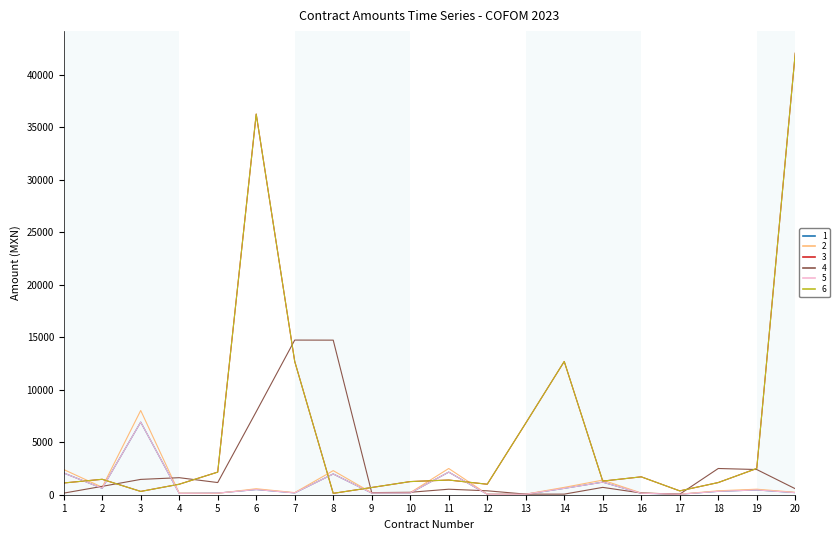

Reading left to right, extract all data points from this chart.

1: 1=2070.0	2=614.7	3=6921.6	4=131.0	5=155.7	6=492.0	7=173.1	8=1979.0	9=161.2	10=168.1	11=2155.2	12=48.3	13=48.3	14=605.8	15=1200.0	16=141.4	17=44.8	18=322.4	19=452.6	20=200.0
2: 1=2401.2	2=713.0	3=8029.0	4=151.9	5=134.2	6=570.7	7=200.0	8=2295.6	9=187.0	10=195.0	11=2500.0	12=56.0	13=56.0	14=700.0	15=1392.0	16=164.0	17=52.0	18=374.0	19=525.0	20=232.0
3: 1=1119.0	2=1470.0	3=314.7	4=1000.0	5=2155.2	6=36275.0	7=12705.0	8=131.0	9=687.9	10=1252.6	11=1400.0	12=1000.0	13=6820.0	14=12700.0	15=1298.0	16=1705.2	17=365.0	18=1160.0	19=2500.0	20=42079.0
4: 1=152.0	2=798.0	3=1460.0	4=1624.0	5=1160.0	6=7911.2	7=14737.8	8=14732.0	9=200.0	10=232.0	11=525.0	12=374.0	13=56.0	14=56.0	15=700.0	16=164.0	17=52.0	18=2500.0	19=2401.2	20=570.7
5: 1=2070.0	2=614.7	3=6921.6	4=131.0	5=155.7	6=492.0	7=173.1	8=1979.0	9=161.2	10=168.1	11=2155.2	12=48.3	13=48.3	14=605.8	15=1200.0	16=141.4	17=44.8	18=322.4	19=452.6	20=200.0
6: 1=1119.0	2=1470.0	3=314.7	4=1000.0	5=2155.2	6=36275.0	7=12705.0	8=131.0	9=687.9	10=1252.6	11=1400.0	12=1000.0	13=6820.0	14=12700.0	15=1298.0	16=1705.2	17=365.0	18=1160.0	19=2500.0	20=42079.0